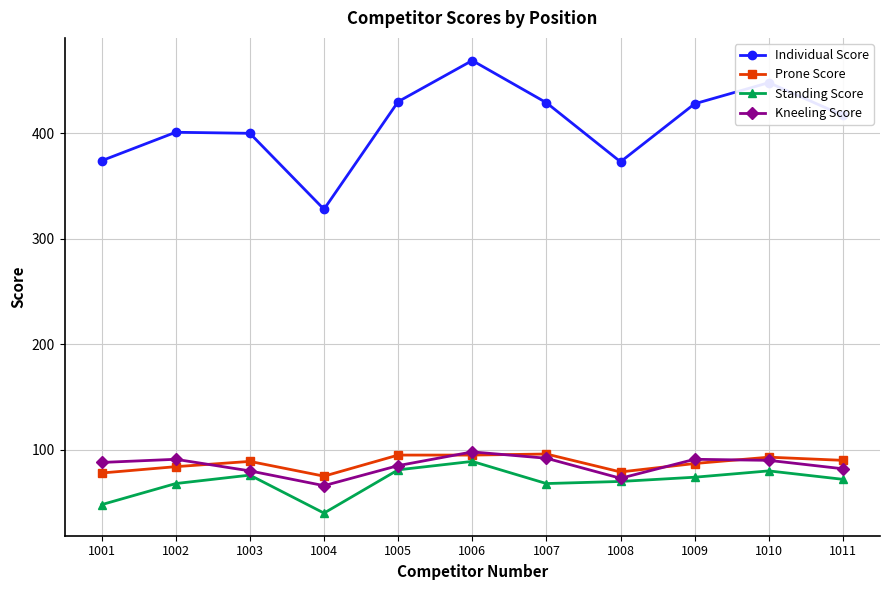

The value of Kneeling Score at 1004 is 101. True or false?

False